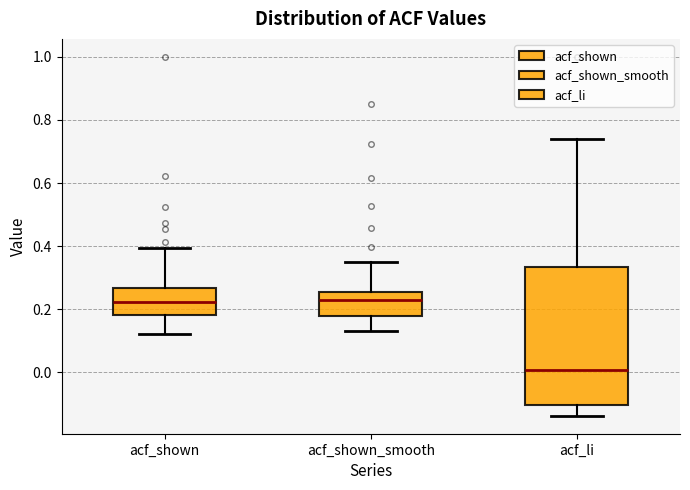

Where is the lower edge of the box for acf_shown on the y-axis? The values are not printed on the chart, so give them approximately, as read against the axis.

0.18